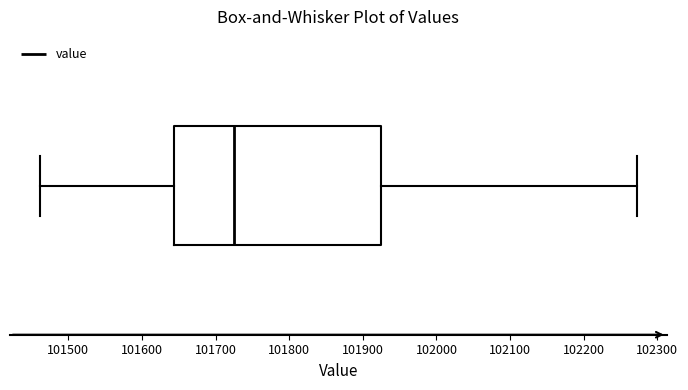

Where does the left whisker of the box end on the x-axis? The values are not printed on the chart, so give them approximately, as read against the axis.

101460